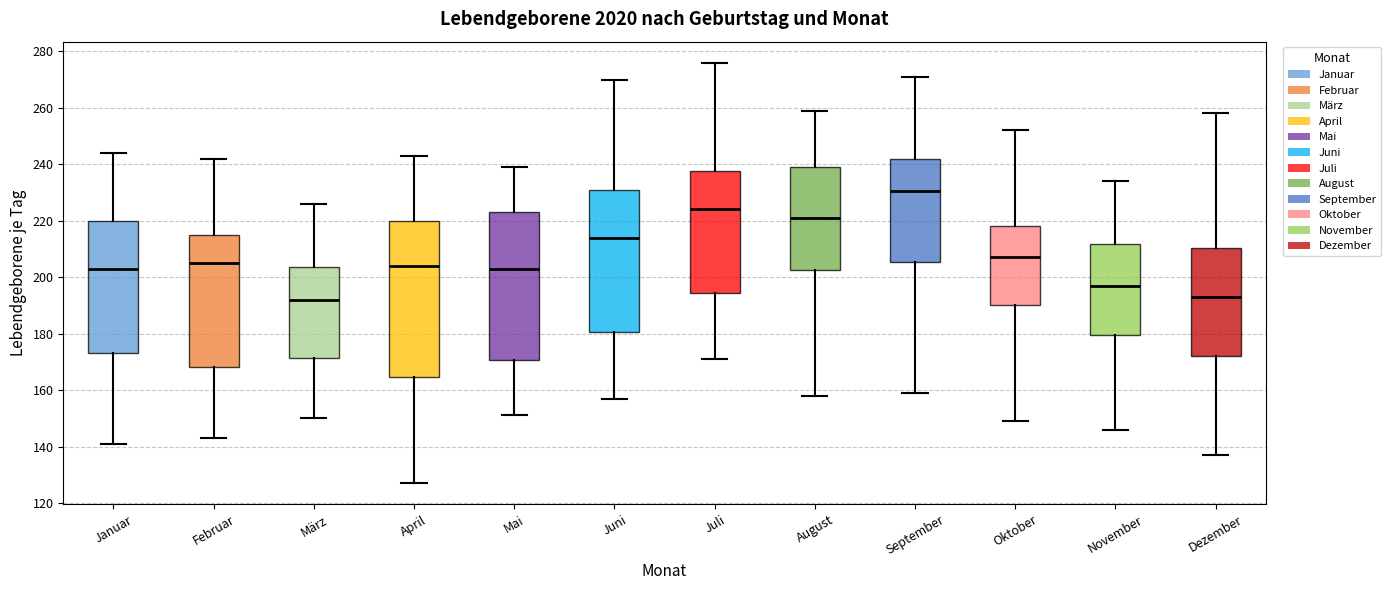

Reading left to right, read every box against the y-axis: the position of its median line, the range the box covers, and the ends of its whiskers. The values are not printed on the chart, so give them approximately, as read against the axis.

Januar: median 204, box 174 to 220, whiskers 142 to 244
Februar: median 206, box 168 to 216, whiskers 144 to 242
März: median 192, box 172 to 204, whiskers 150 to 226
April: median 204, box 164 to 220, whiskers 128 to 244
Mai: median 204, box 170 to 224, whiskers 152 to 240
Juni: median 214, box 180 to 230, whiskers 158 to 270
Juli: median 224, box 194 to 238, whiskers 172 to 276
August: median 222, box 202 to 240, whiskers 158 to 260
September: median 230, box 206 to 242, whiskers 160 to 272
Oktober: median 208, box 190 to 218, whiskers 150 to 252
November: median 198, box 180 to 212, whiskers 146 to 234
Dezember: median 194, box 172 to 210, whiskers 138 to 258